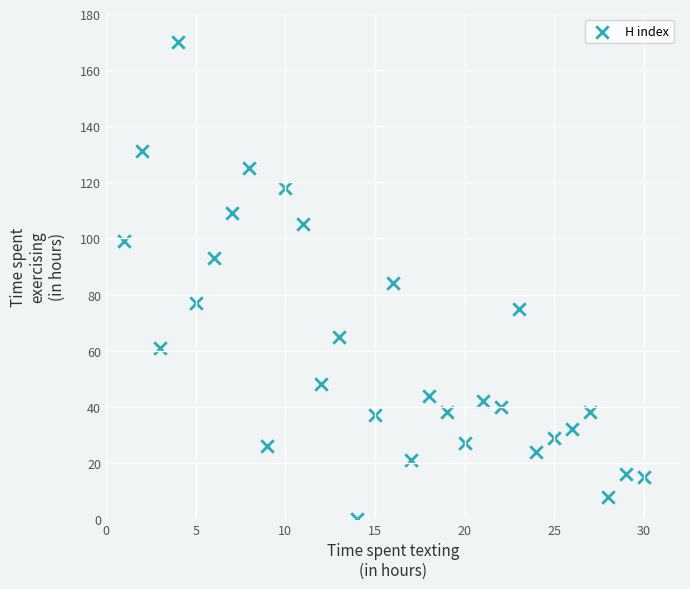

What is the range of X values (max minus min)?

29